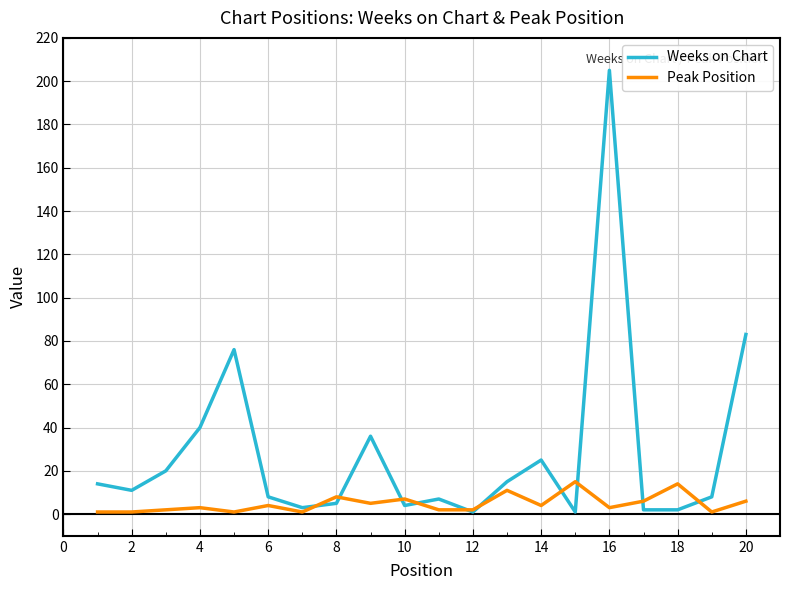

List the series in order of their peak value, lowest first.

Peak Position, Weeks on Chart